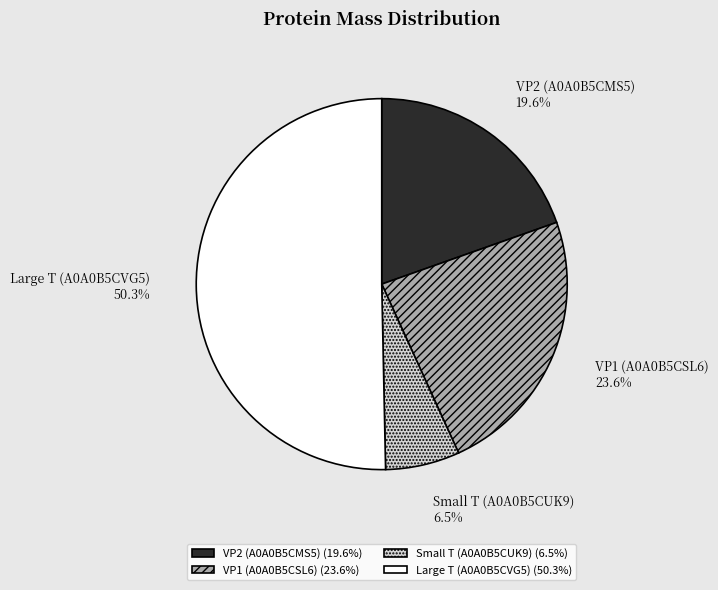

Count the number of slices in the pie.

4